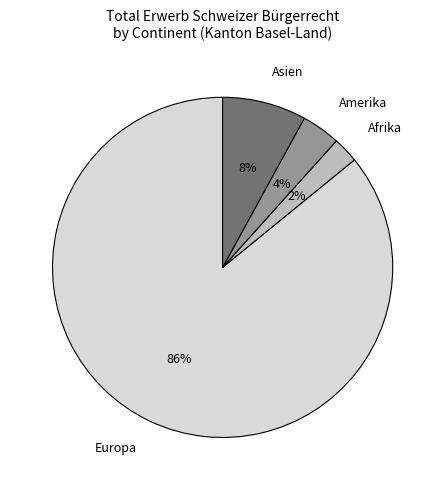

True or false: Amerika accounts for 16% of the total.

False